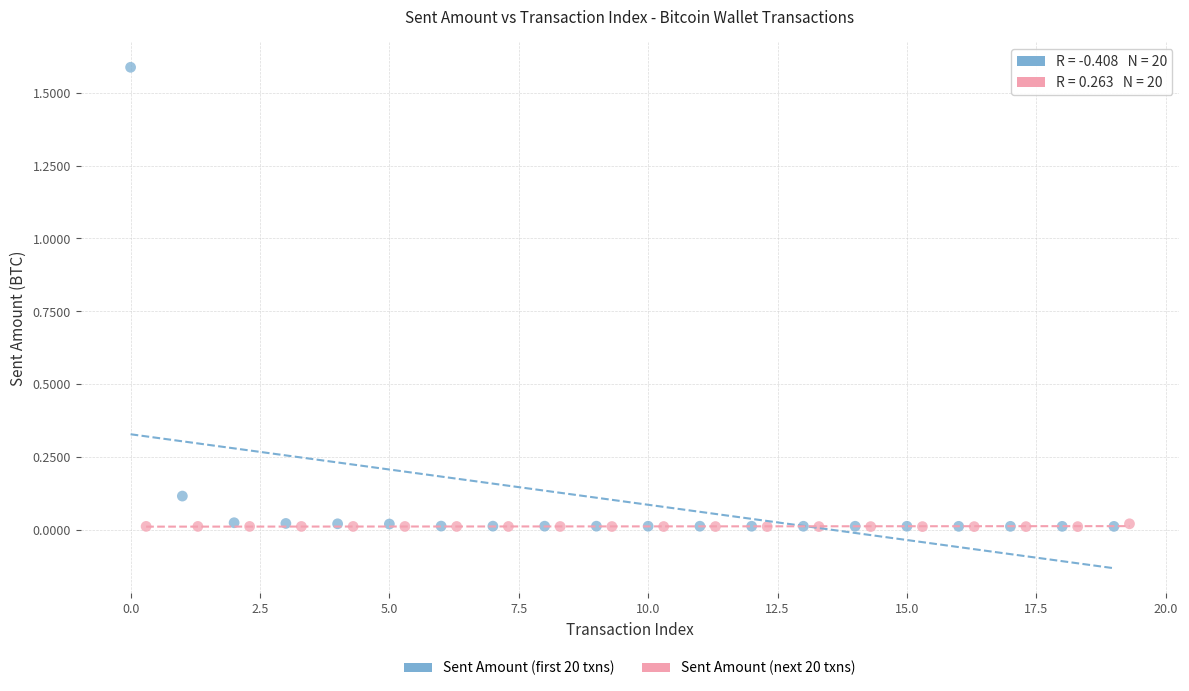

Which series has the widest spread of Y values?

Sent Amount (first 20 txns)